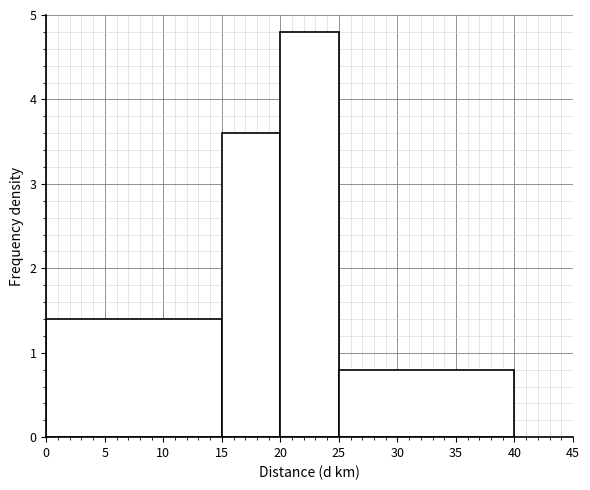

Reading left to right, transcribe this chart: for each bar, give the range it covers on the x-axis and its height. The values are not printed on the chart, so give them approximately, as read against the axis.

0 to 15: 1.4
15 to 20: 3.6
20 to 25: 4.8
25 to 40: 0.8